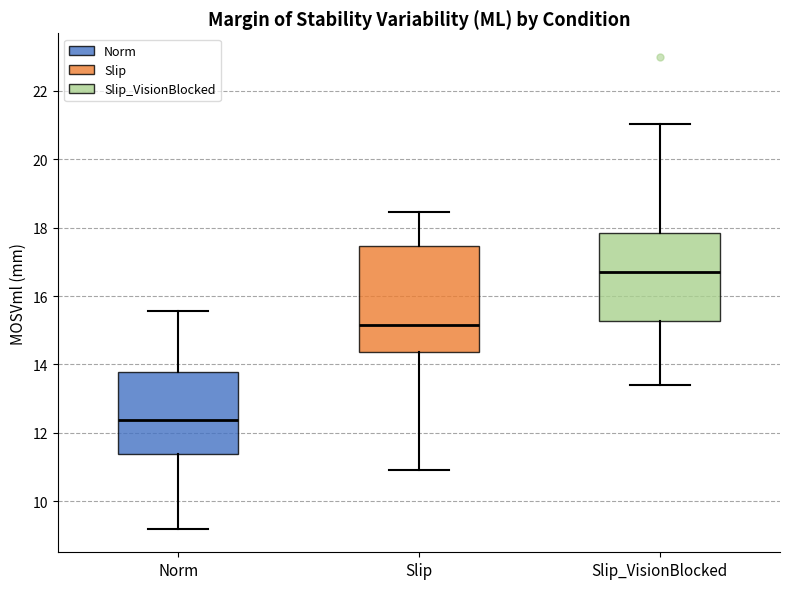

Where does the upper whisker of the box for Norm end on the y-axis? The values are not printed on the chart, so give them approximately, as read against the axis.

15.6